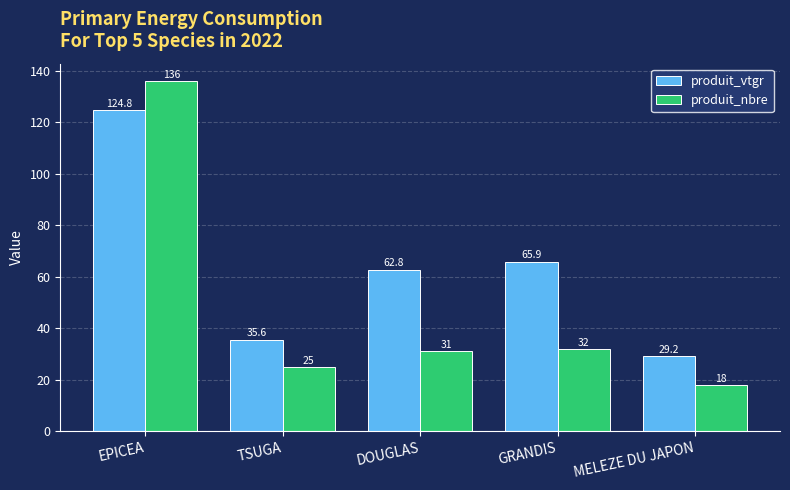

The value of produit_nbre at TSUGA is 25.0. True or false?

True